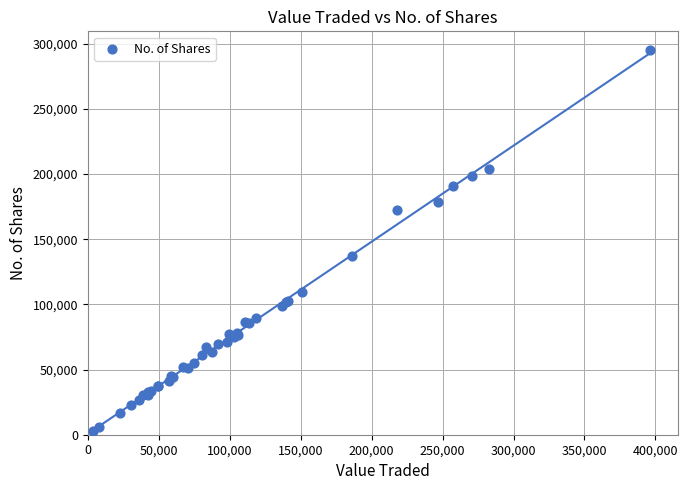

What Y value in the scatter plot is closest to 148978?

137407